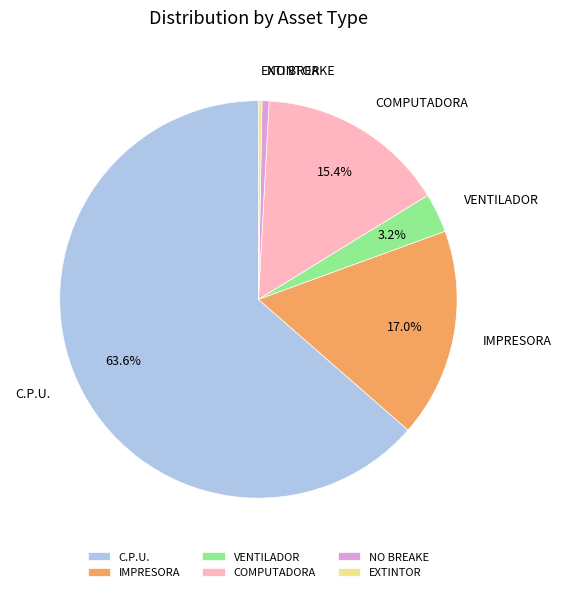

Approximately how many times larger is the value at C.P.U. compared to VENTILADOR?

19.9